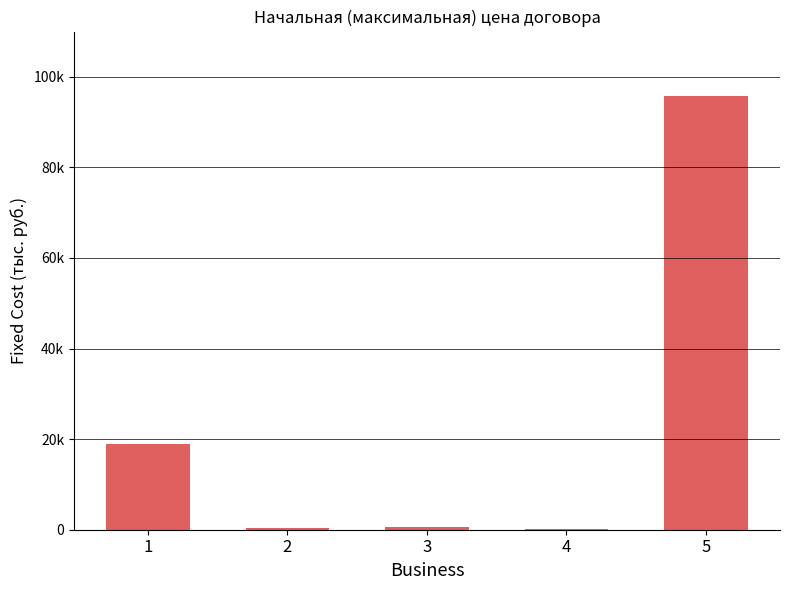

Rank the categories by value from highest to lowest.

5, 1, 3, 2, 4